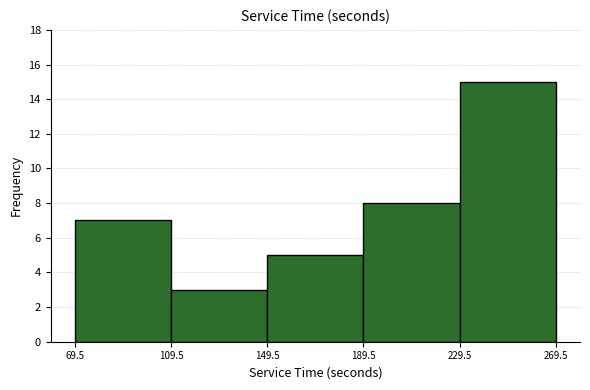

Reading left to right, list every bar in this chart as the range it spans on the x-axis followed by its height. The values are not printed on the chart, so give them approximately, as read against the axis.

69.5 to 109.5: 7
109.5 to 149.5: 3
149.5 to 189.5: 5
189.5 to 229.5: 8
229.5 to 269.5: 15